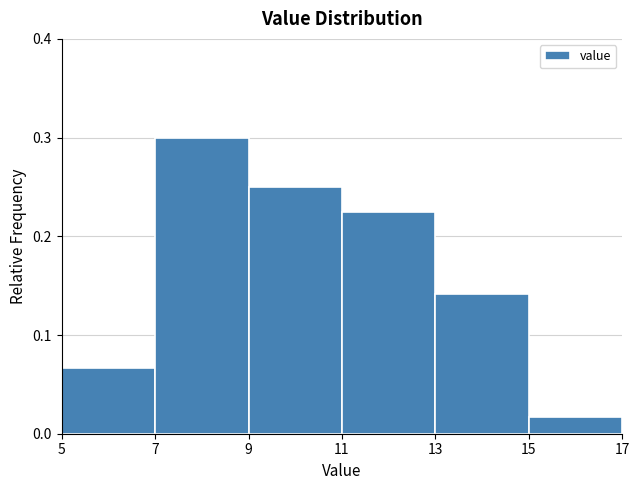

Which range on the x-axis has the tallest bar?

7 to 9